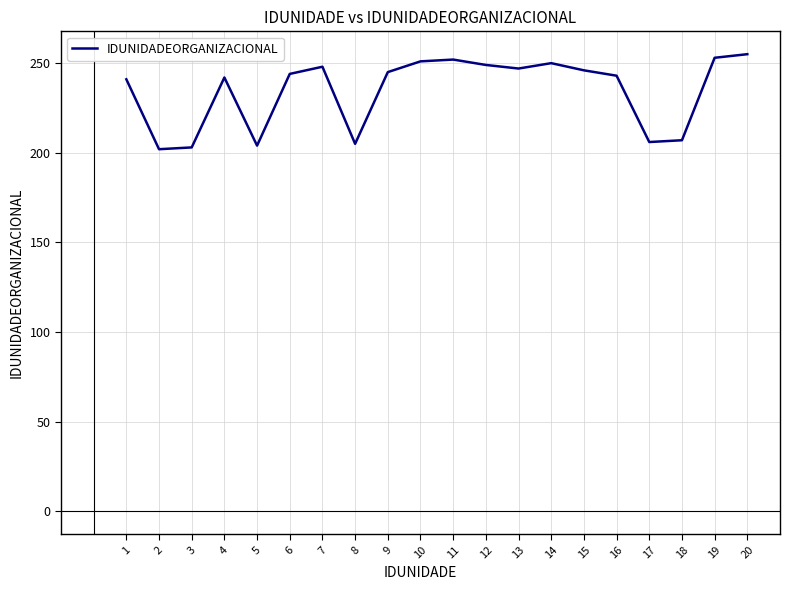

What is the average value?

235